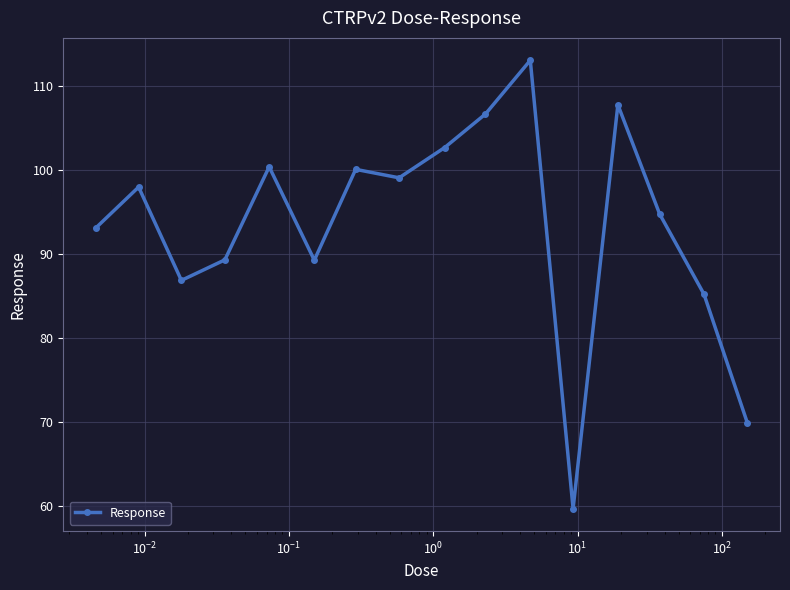

What is the smallest value displayed?

59.6